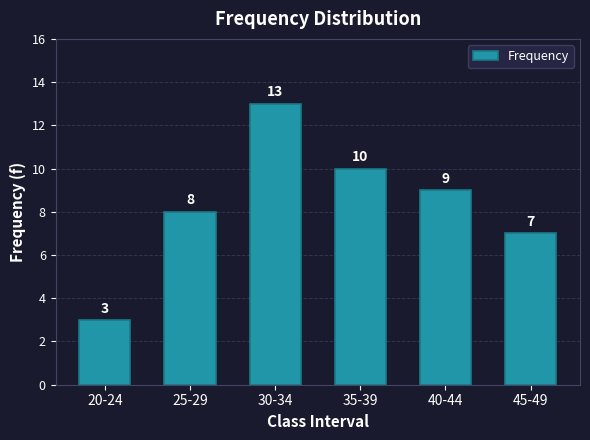

Reading left to right, extract all data points from this chart.

20-24=3	25-29=8	30-34=13	35-39=10	40-44=9	45-49=7